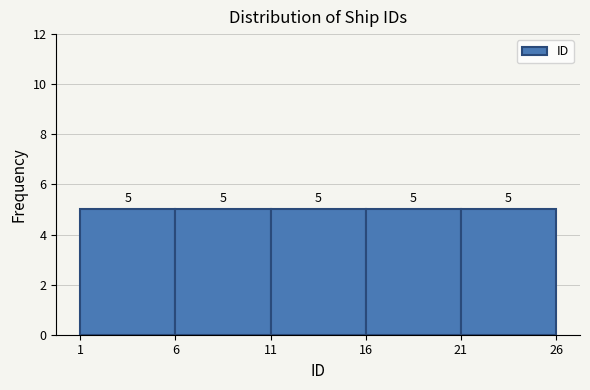

Reading left to right, transcribe this chart: for each bar, give the range it covers on the x-axis and its height.

1 to 6: 5
6 to 11: 5
11 to 16: 5
16 to 21: 5
21 to 26: 5